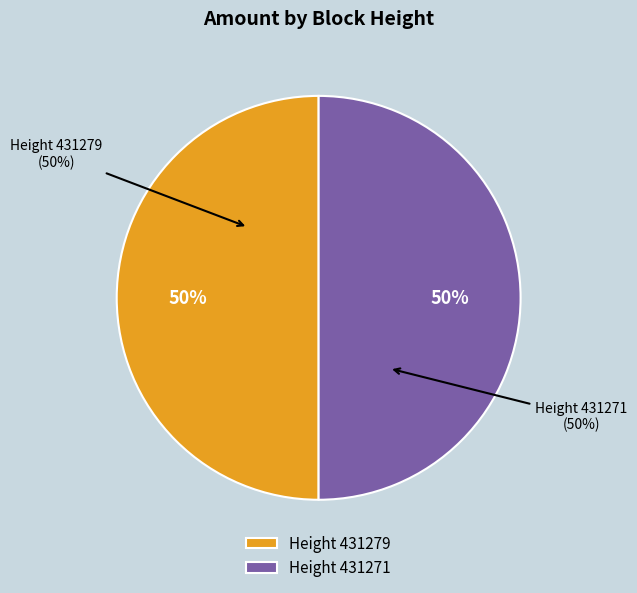

The 431279 slice represents 59% of the pie. True or false?

False